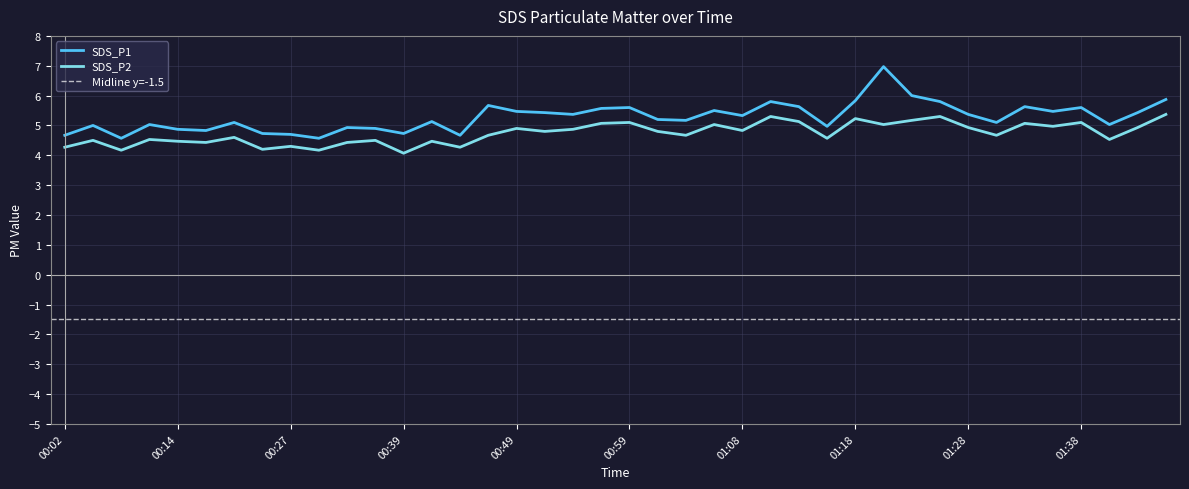

Rank the series by their maximum value, from lowest to highest.

SDS_P2, SDS_P1